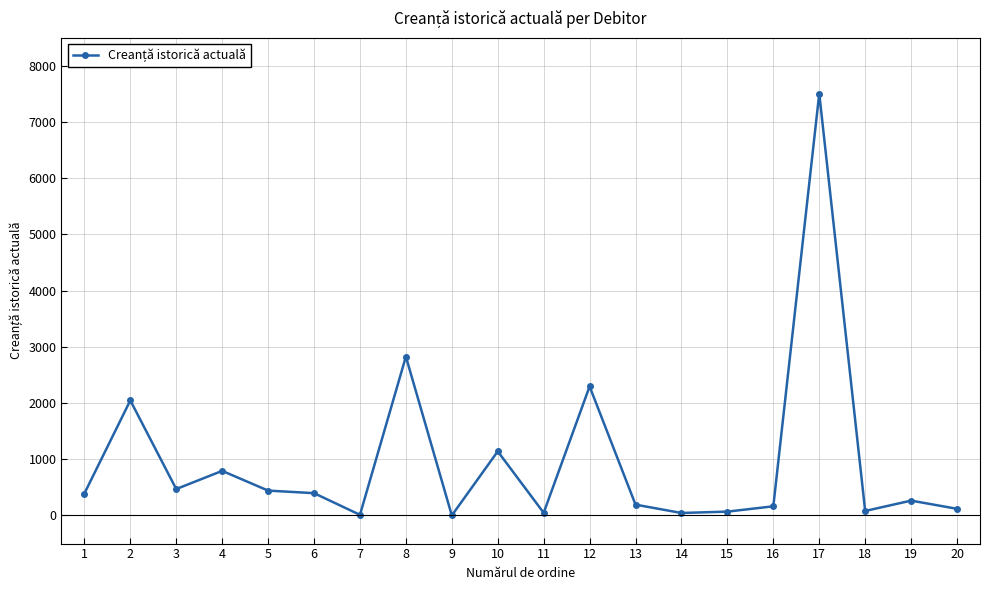

How many values exceed 390?

10